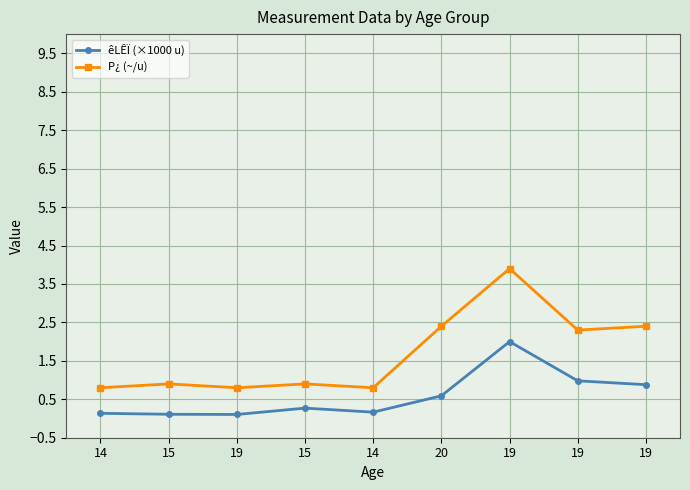

How many lines are shown in the chart?

2